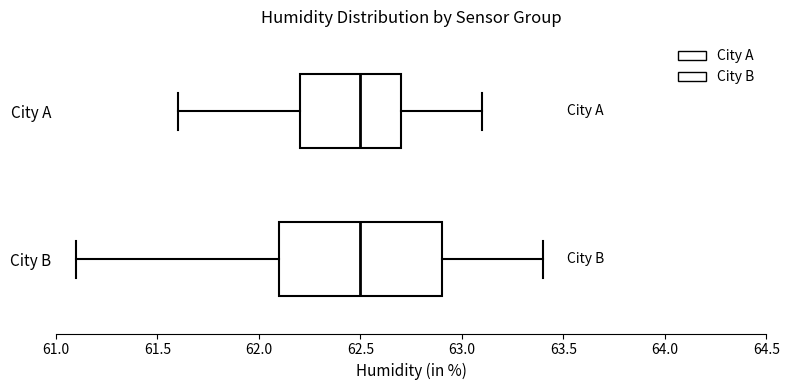

Reading bottom to top, transcribe this box plot: for each box, give where its median line is, the range the box spans, and where its two whiskers end, as read against the x-axis. The values are not printed on the chart, so give them approximately, as read against the axis.

City B: median 62.5, box 62.1 to 62.9, whiskers 61.1 to 63.4
City A: median 62.5, box 62.2 to 62.7, whiskers 61.6 to 63.1